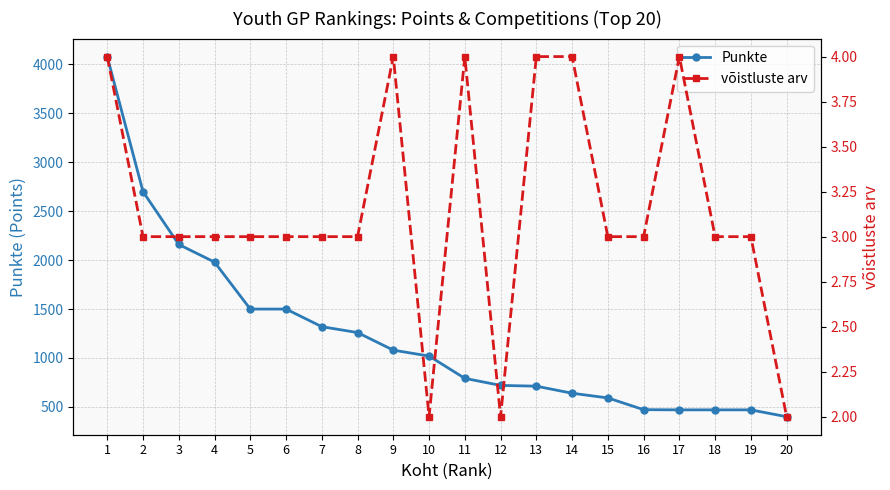

Which series has the largest total across all categories?

Punkte